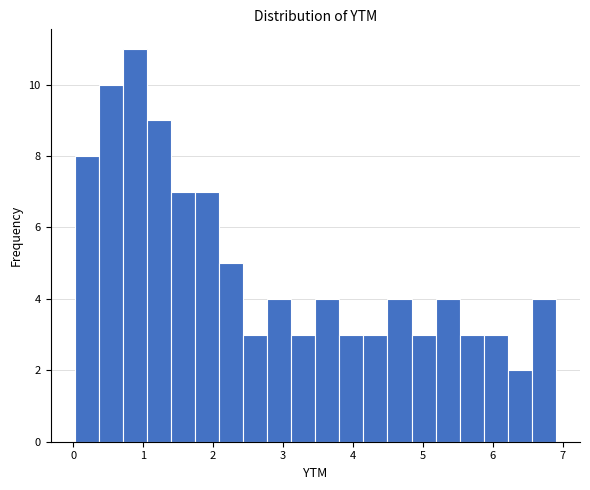

Around what value on the x-axis is the tallest bar? Give the approximate position of its centre, as read against the axis.

0.9